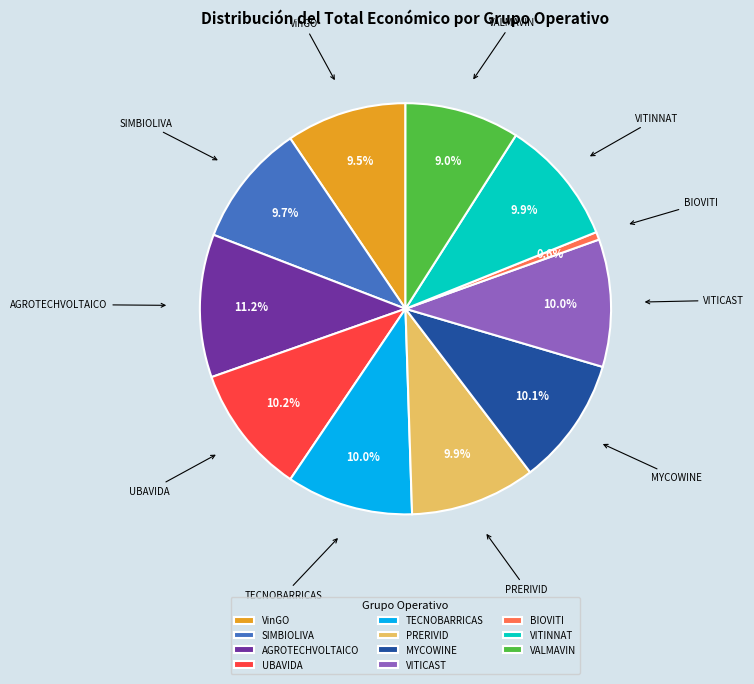

To the nearest percent, what is the combined percentage of VinGO and VITICAST?

19%